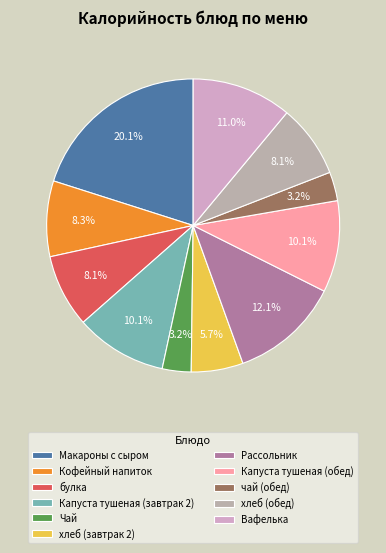

The Капуста тушеная (завтрак 2) slice represents 10% of the pie. True or false?

True